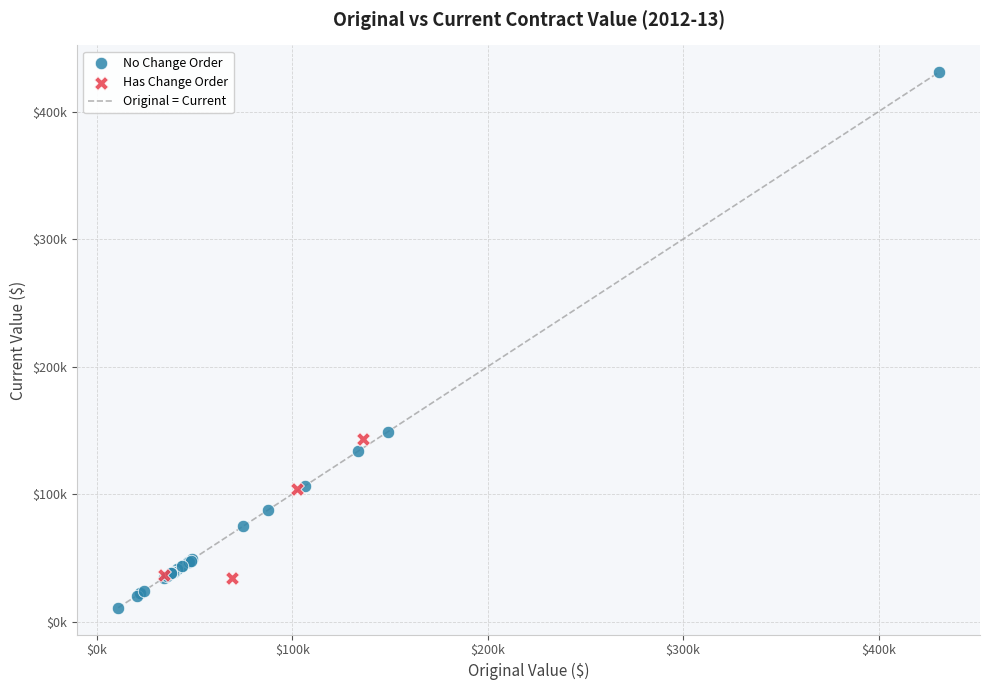

Which series reaches the maximum Y coordinate?

No Change Order